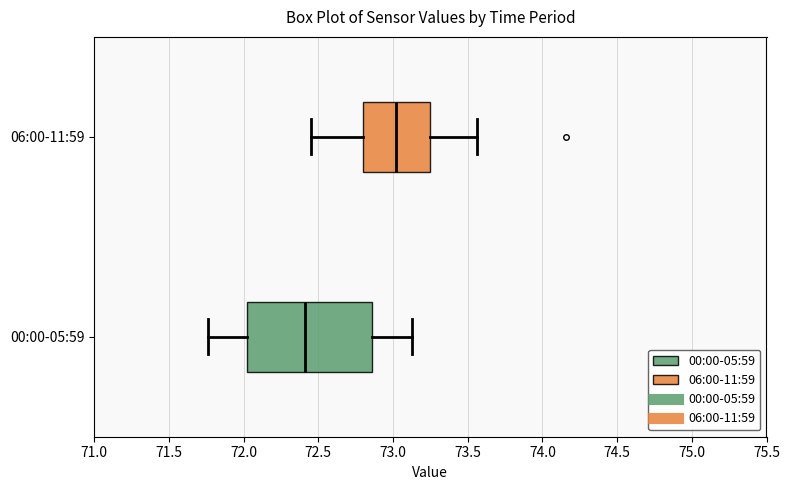

Where does the right whisker of the box for 00:00-05:59 end on the x-axis? The values are not printed on the chart, so give them approximately, as read against the axis.

73.15